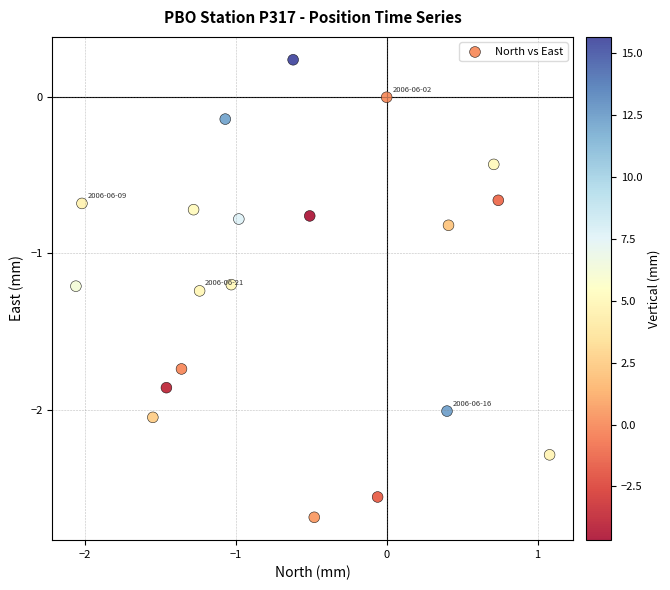

What is the range of X values (max minus min)?

3.1